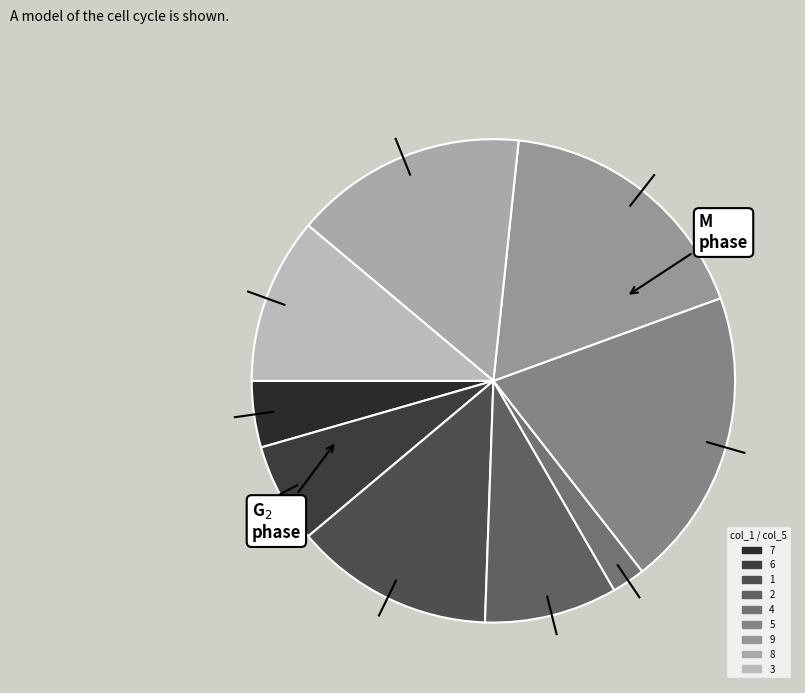

True or false: 7 accounts for 4% of the total.

True